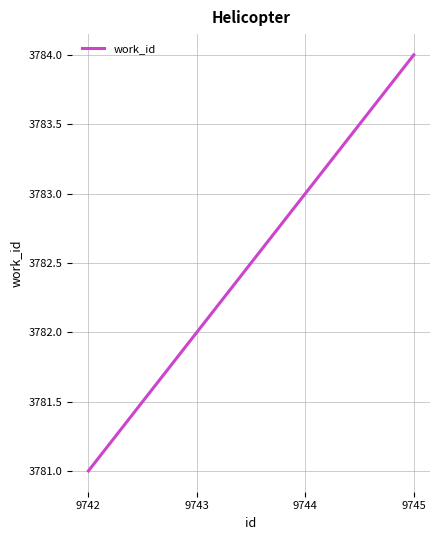

Read the value at 9742.

3781